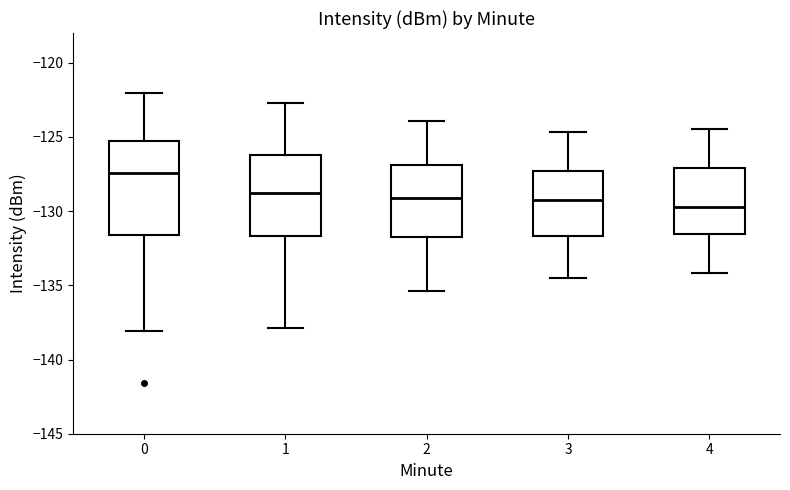

Comparing the boxes themselves (not the whiskers), which one is the tallest?

0